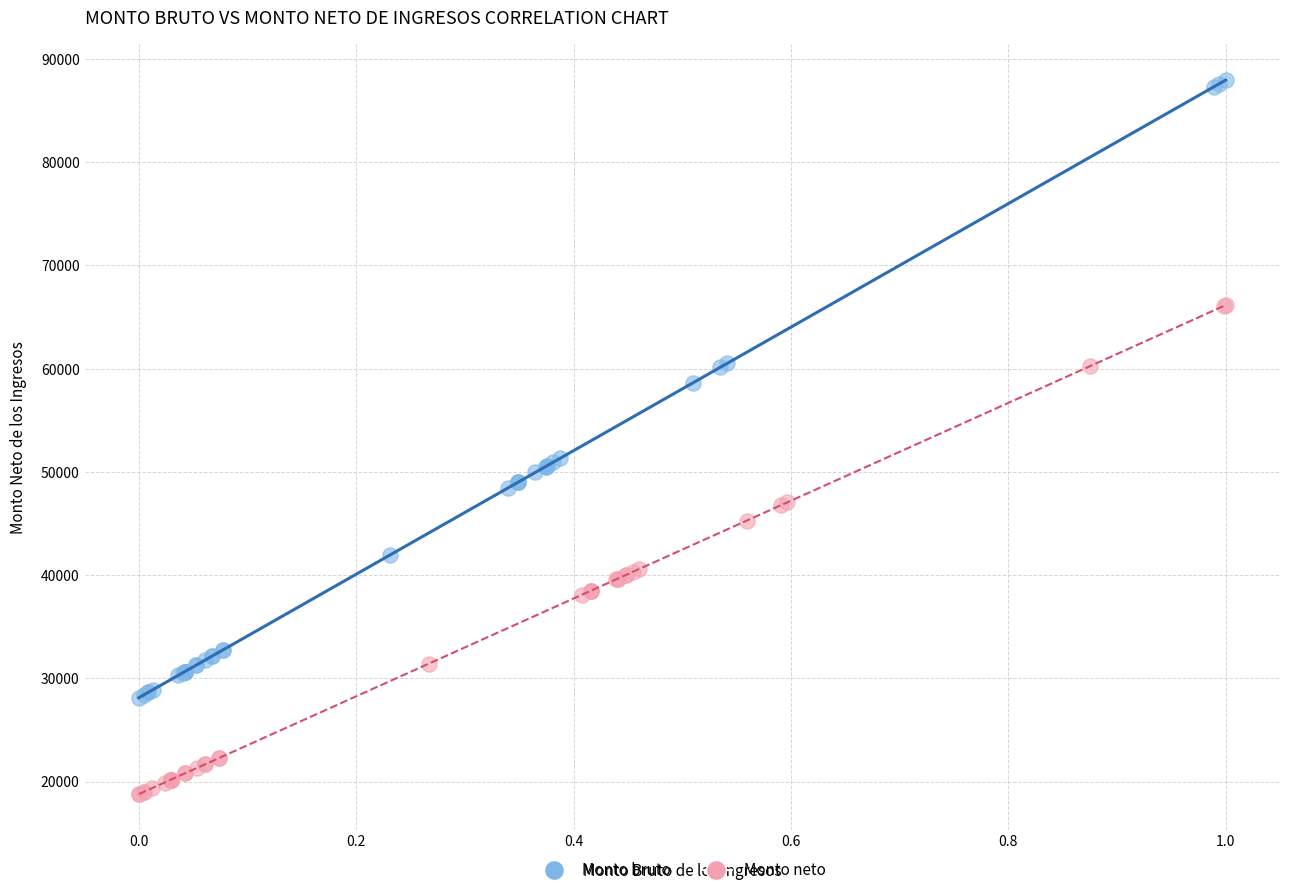

Which series reaches the maximum Y coordinate?

Monto bruto